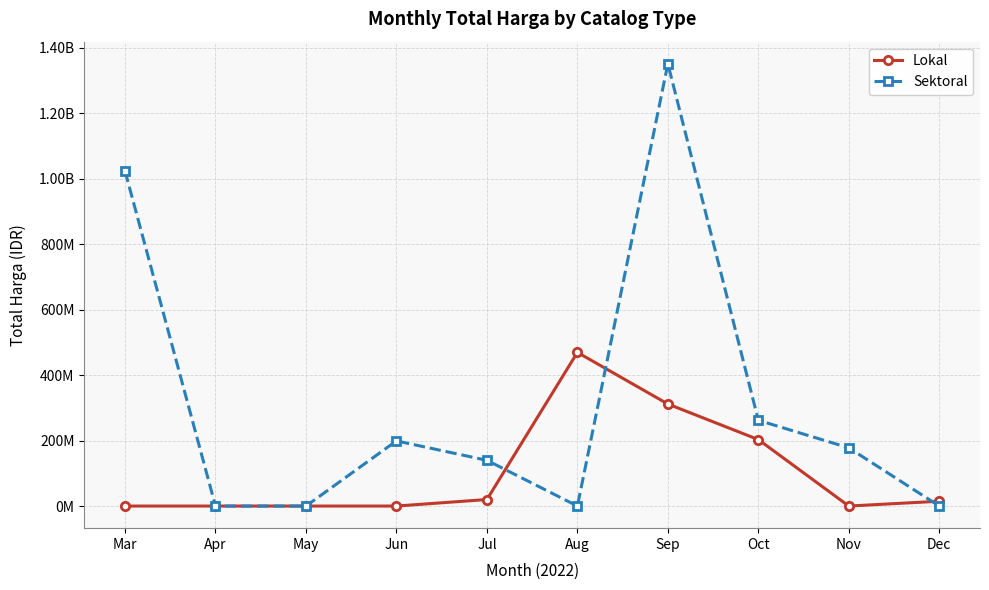

Reading left to right, transcribe all the data shown in this chart.

Lokal: 0	0	0	0	19950000	469615000	311852000	203143000	0	14750000
Sektoral: 1023830975	0	0	199200000	139800000	0	1351682000	262118150	177875740	0